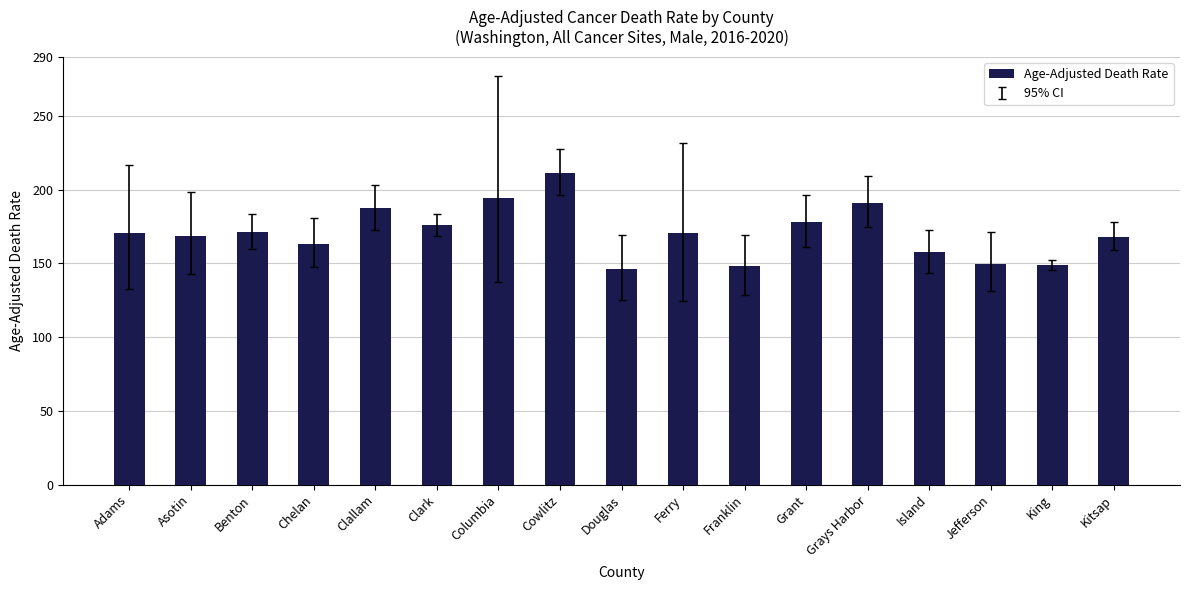

What is the change in value from Chelan to Columbia?

+31.1